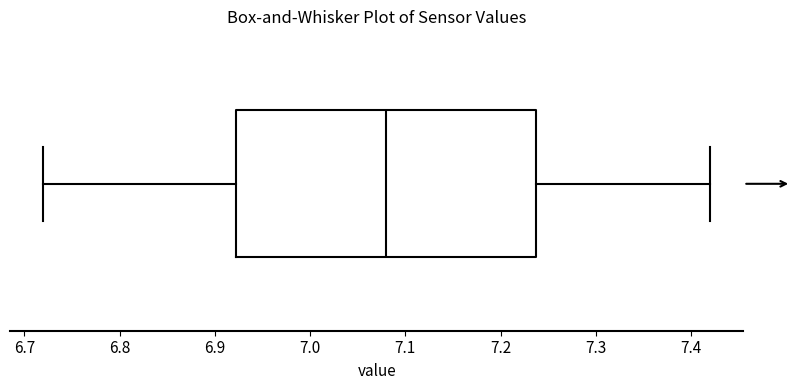

Transcribe this box plot: give where the median line is, the range the box spans, and where the two whiskers end, as read against the x-axis. The values are not printed on the chart, so give them approximately, as read against the axis.

median 7.08, box 6.92 to 7.24, whiskers 6.72 to 7.42